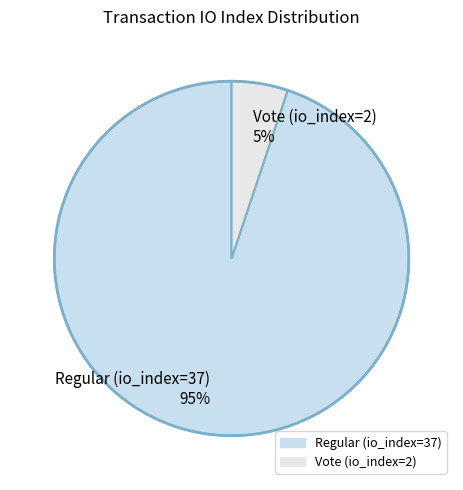

Which slice is the smallest?

Vote (io_index=2)